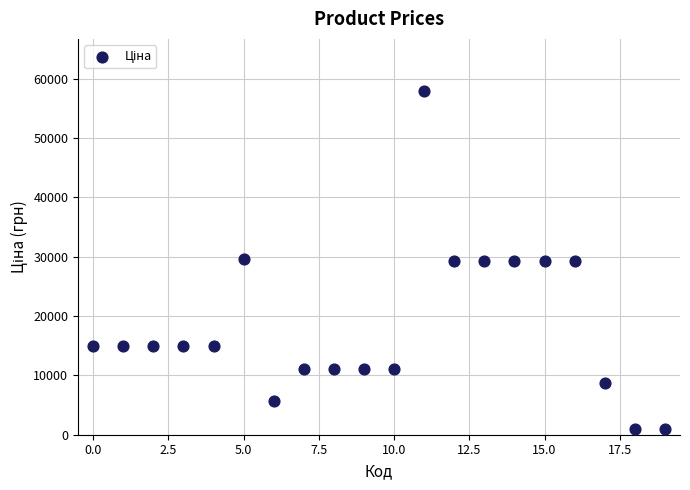

What is the range of Y values (max minus min)?

57147.1